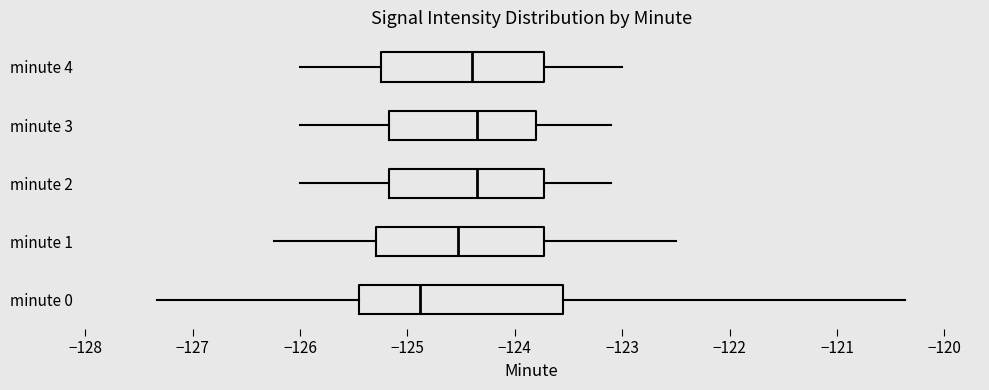

Reading bottom to top, read every box against the x-axis: the position of its median line, the range the box covers, and the ends of its whiskers. The values are not printed on the chart, so give them approximately, as read against the axis.

minute 0: median -124.9, box -125.5 to -123.6, whiskers -127.3 to -120.4
minute 1: median -124.5, box -125.3 to -123.7, whiskers -126.2 to -122.5
minute 2: median -124.3, box -125.2 to -123.7, whiskers -126.0 to -123.1
minute 3: median -124.3, box -125.2 to -123.8, whiskers -126.0 to -123.1
minute 4: median -124.4, box -125.2 to -123.7, whiskers -126.0 to -123.0